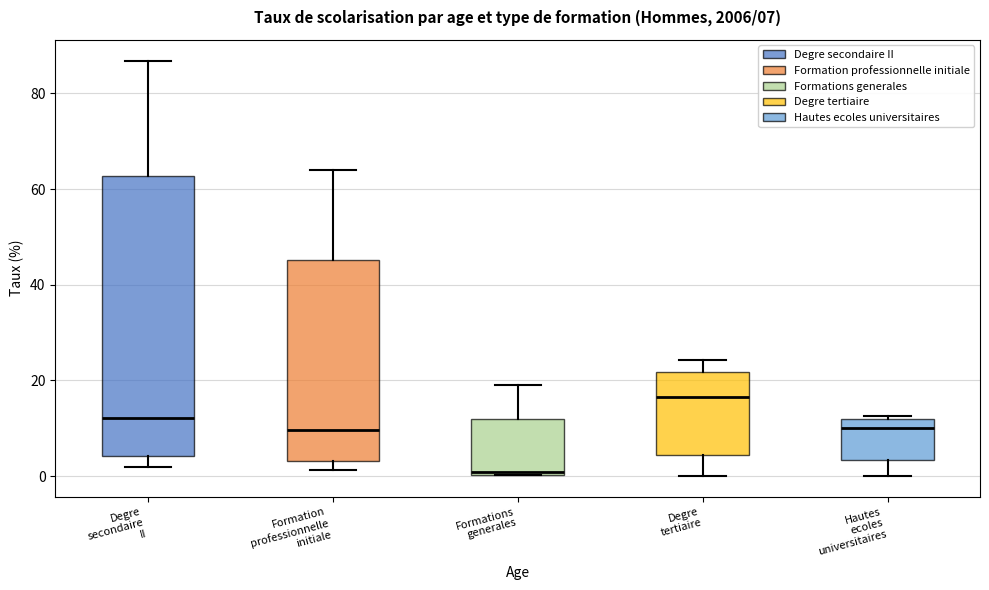

Which box is the tallest, from its lower edge to its upper edge?

Degre secondaire II